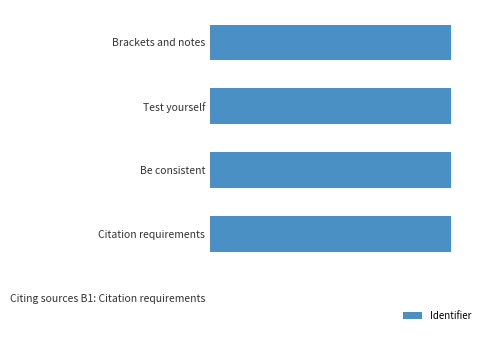

Are the bars horizontal?

Yes